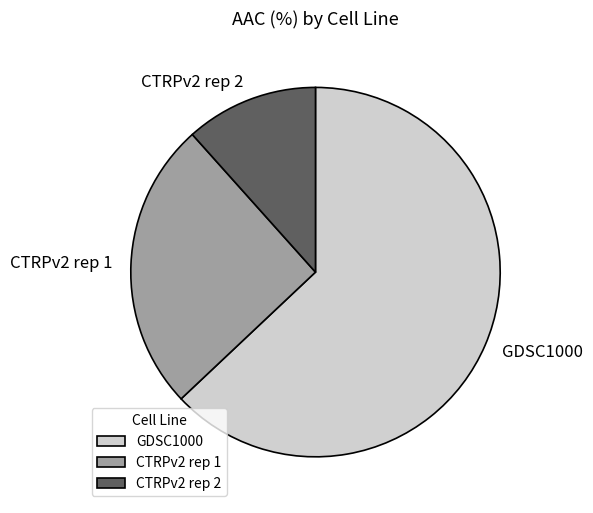

What is the majority slice?

GDSC1000